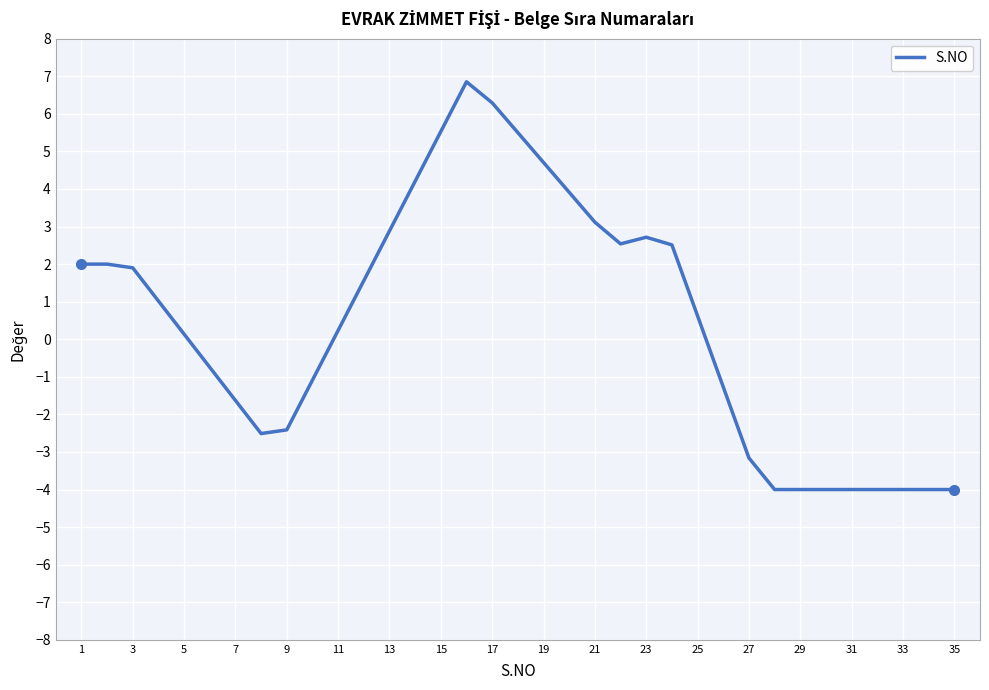

How many values are above zero?

20